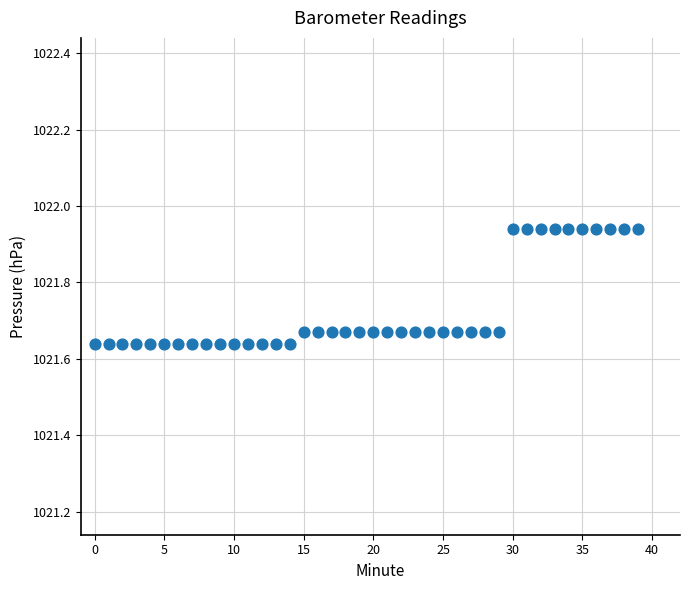

What is the range of Y values (max minus min)?

0.3